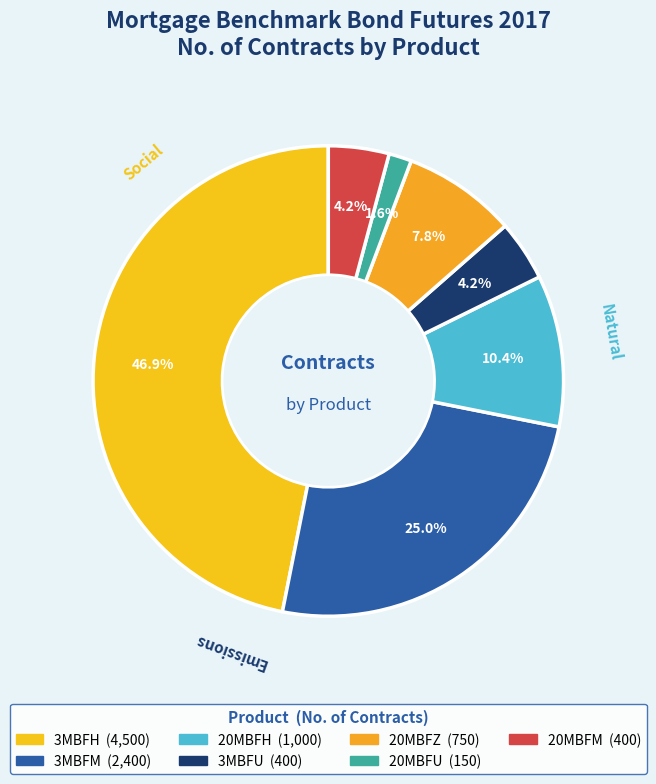

To the nearest percent, what is the combined percentage of 20MBFU and 3MBFH?

48%